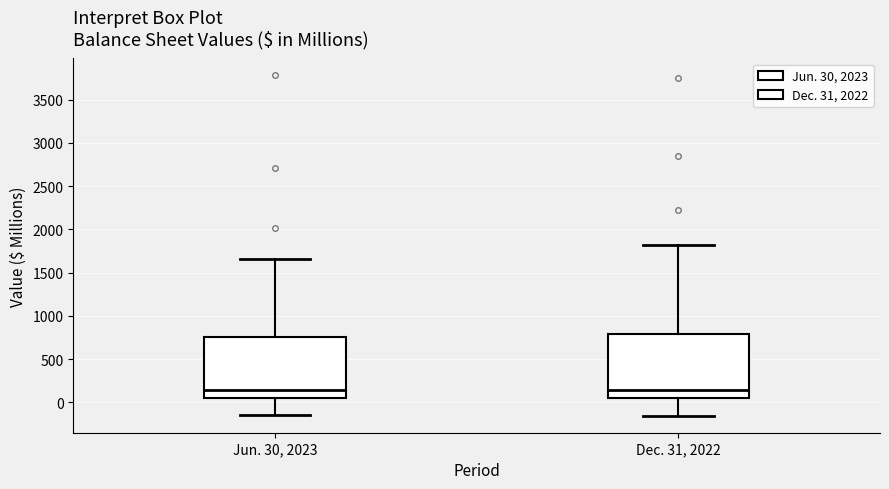

Where is the upper edge of the box for Jun. 30, 2023 on the y-axis? The values are not printed on the chart, so give them approximately, as read against the axis.

750